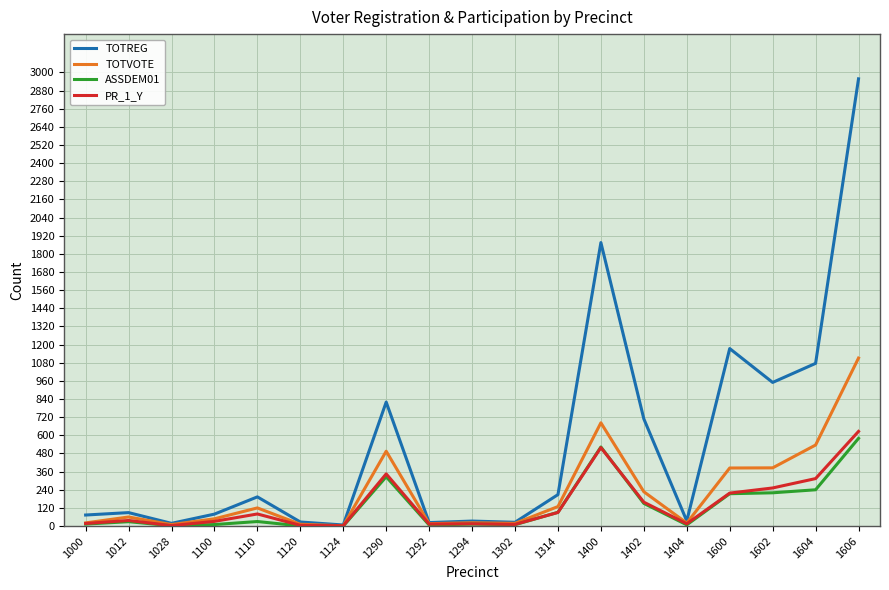

Which series has the widest spread of values?

TOTREG